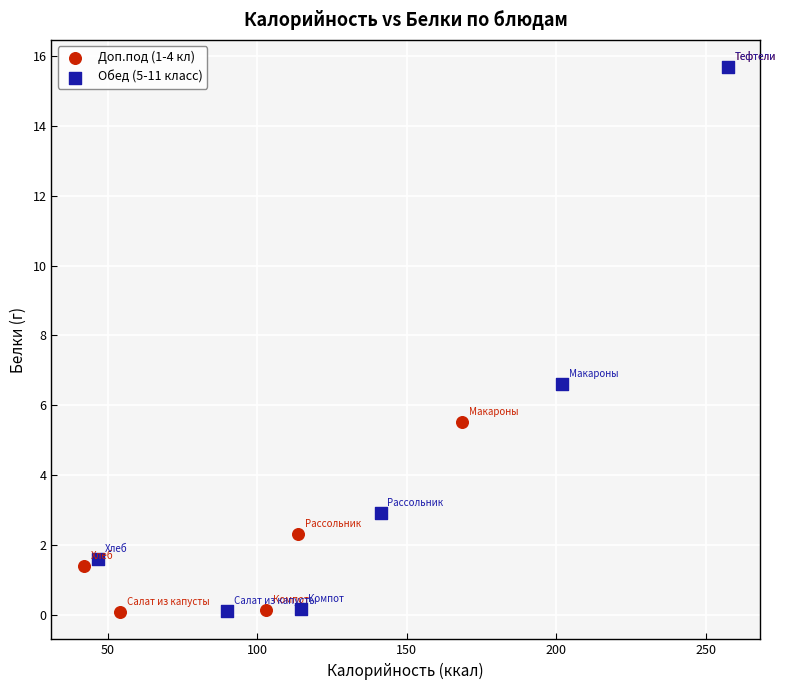

Which series has the largest Y range (max minus min)?

Доп.под (1-4 кл)